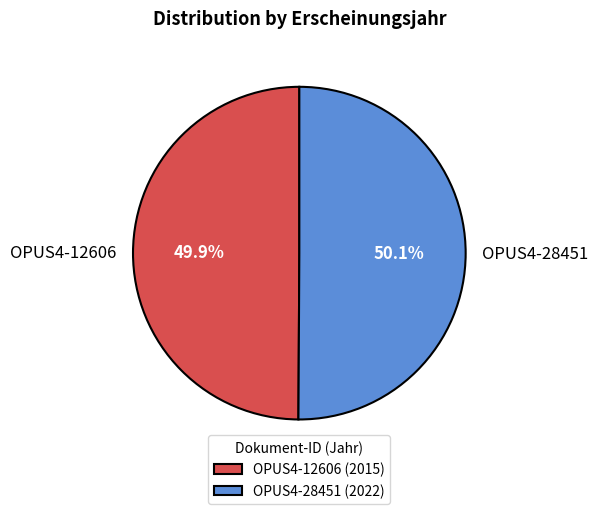

Is there a majority slice in this chart?

Yes